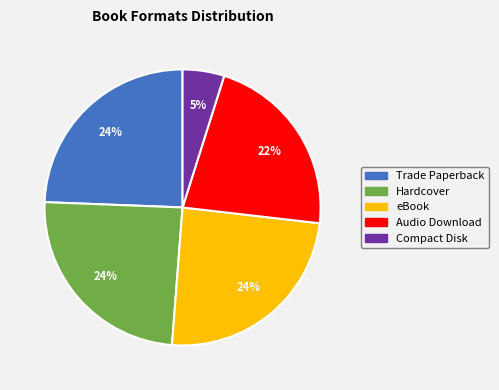

To the nearest percent, what is the difference between the Audio Download and Compact Disk slice percentages?

17%